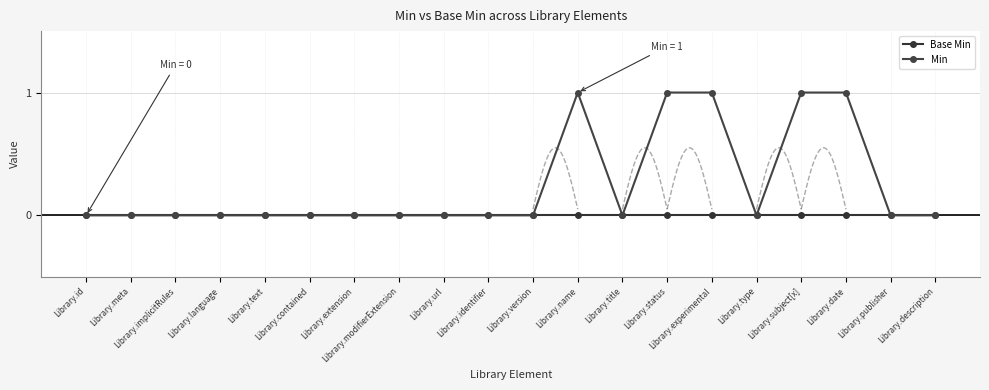

What is the difference between the Min values at Library.status and Library.type?

1